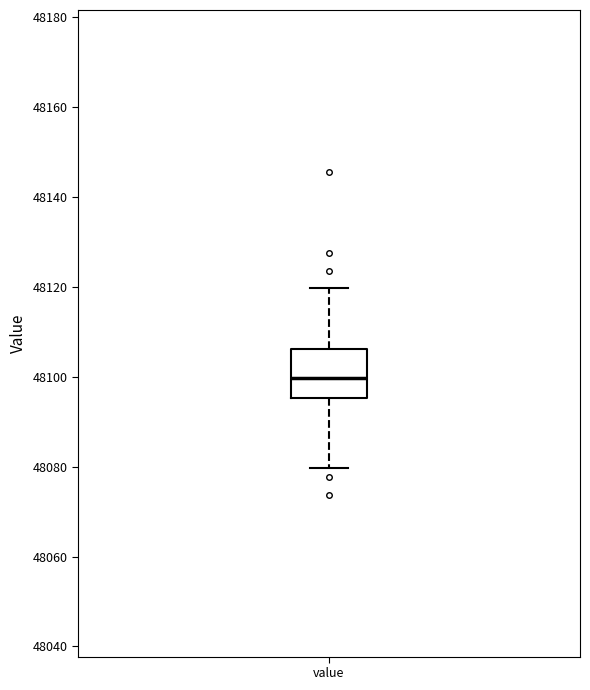

Where does the median line of the box for value sit on the y-axis? The values are not printed on the chart, so give them approximately, as read against the axis.

48100